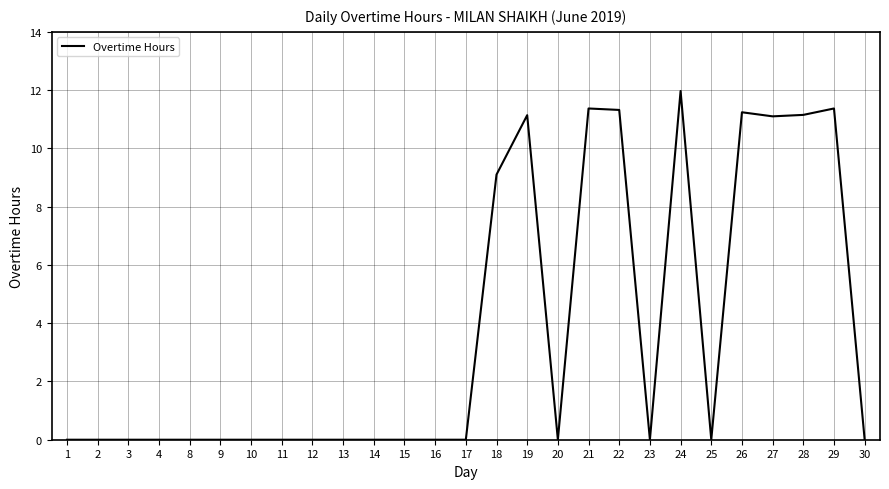

What is the difference between the maximum and minimum values?

12.0